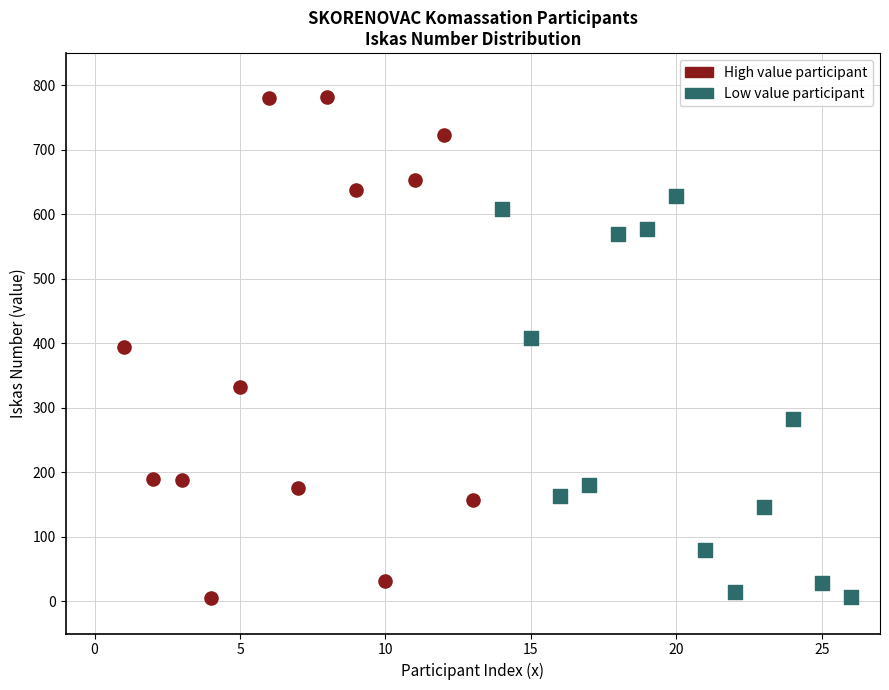

Which series contains the highest Y value?

High value participant